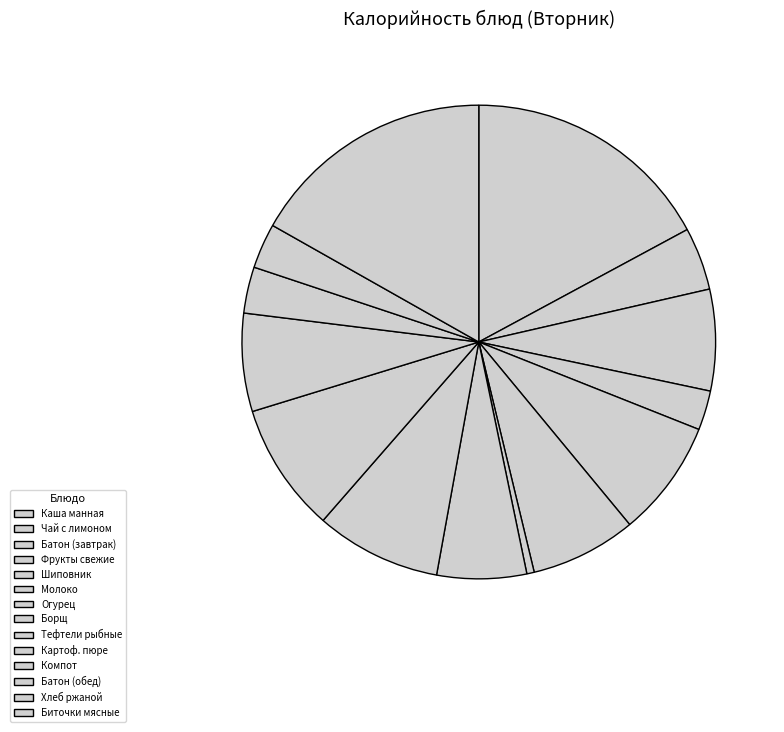

Which category has the smallest portion of the pie?

Огурец